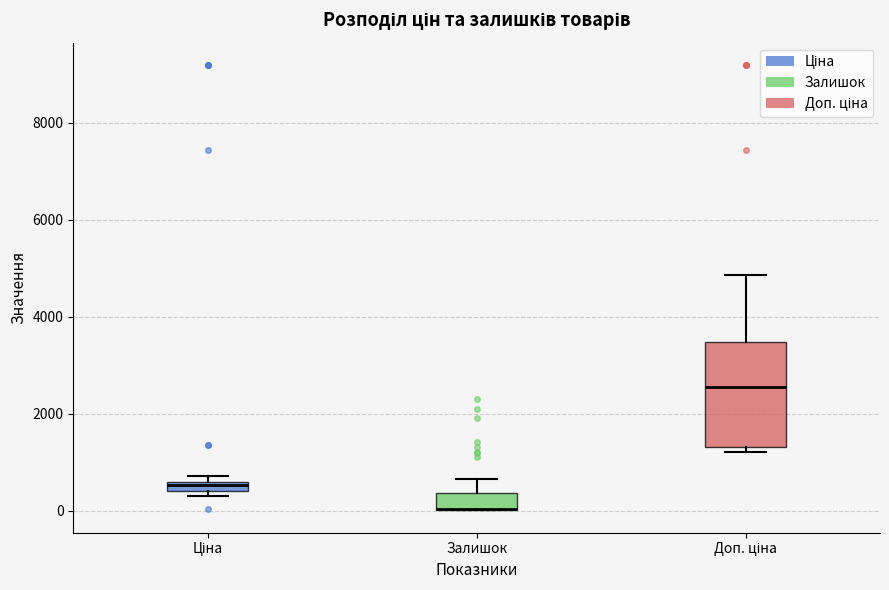

Where is the lower edge of the box for Ціна on the y-axis? The values are not printed on the chart, so give them approximately, as read against the axis.

400